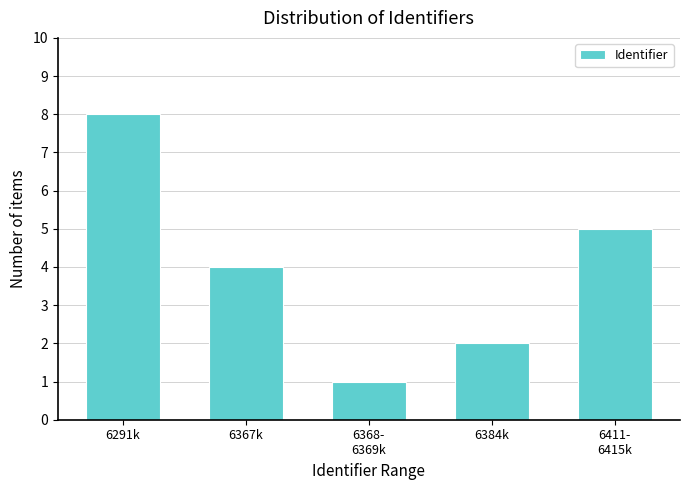

Reading left to right, list all the values displayed in this chart.

8	4	1	2	5